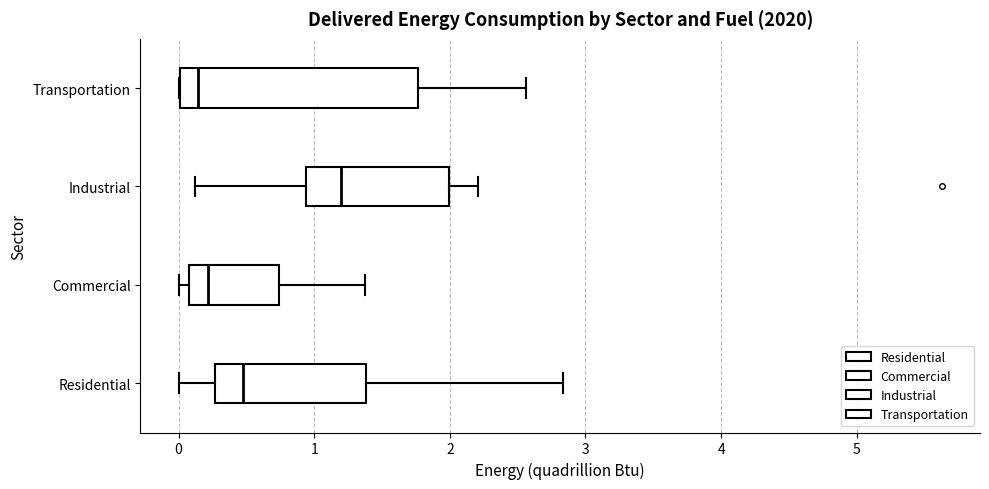

Which box has the furthest to the right median line?

Industrial